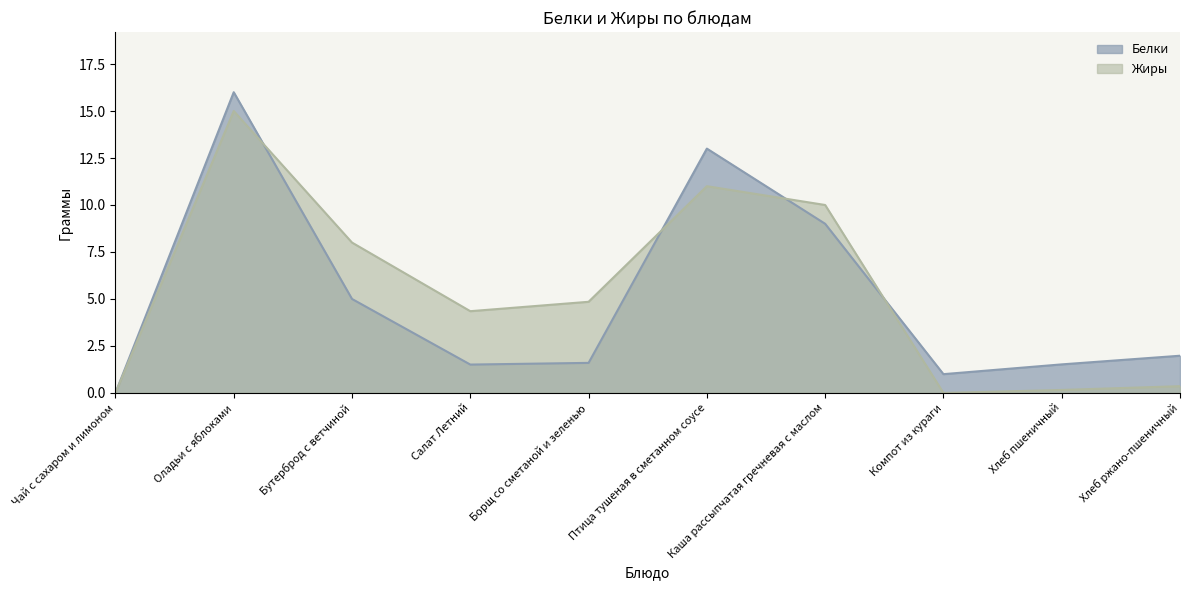

What position from the left is Хлеб пшеничный?

9